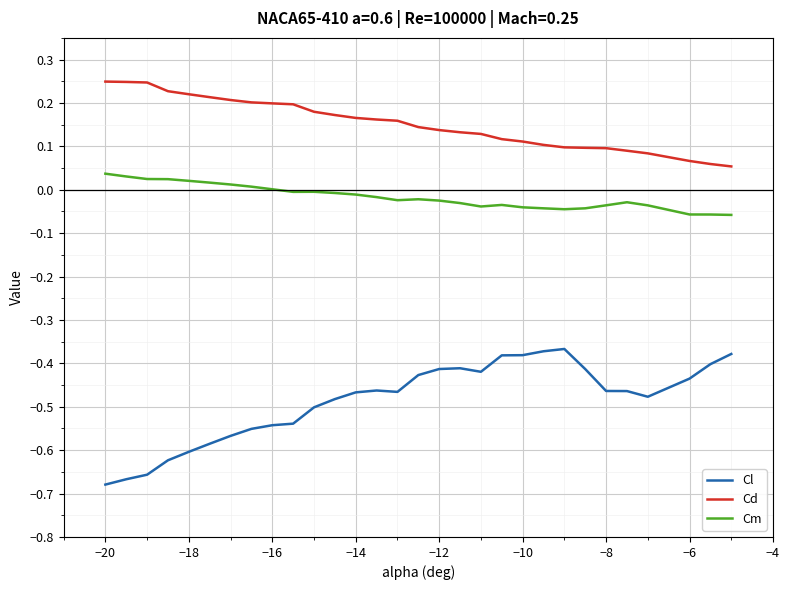

At how many categories does at least one series exceed 0?

30